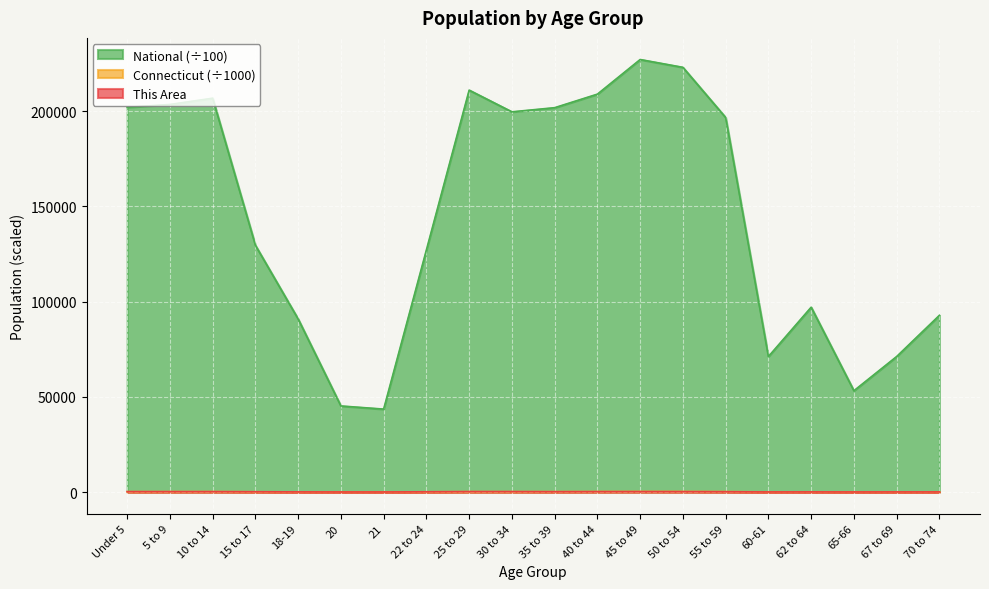

What is the approximate value of This Area at 70 to 74?

61.0